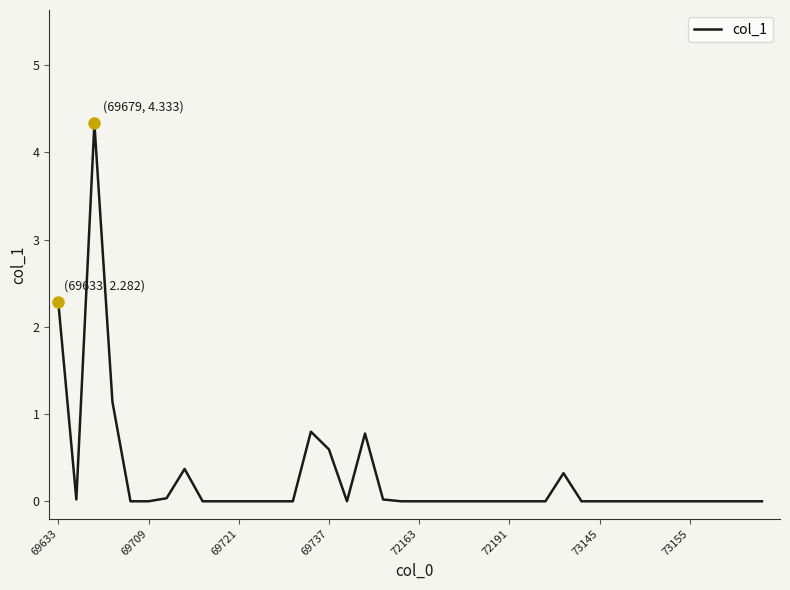

Does the chart display data point markers on the line(s)?

No